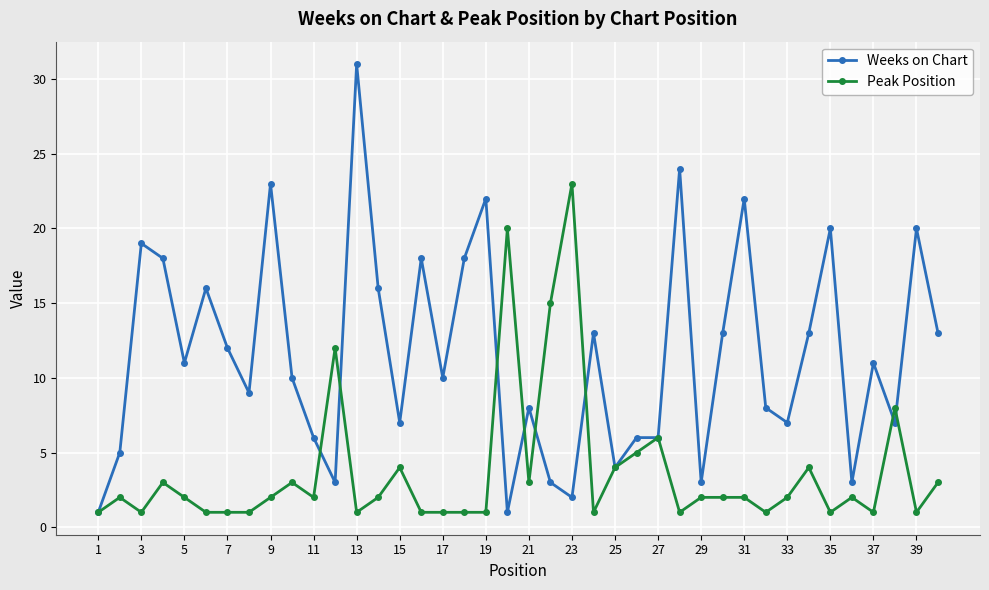

How many lines are shown in the chart?

2